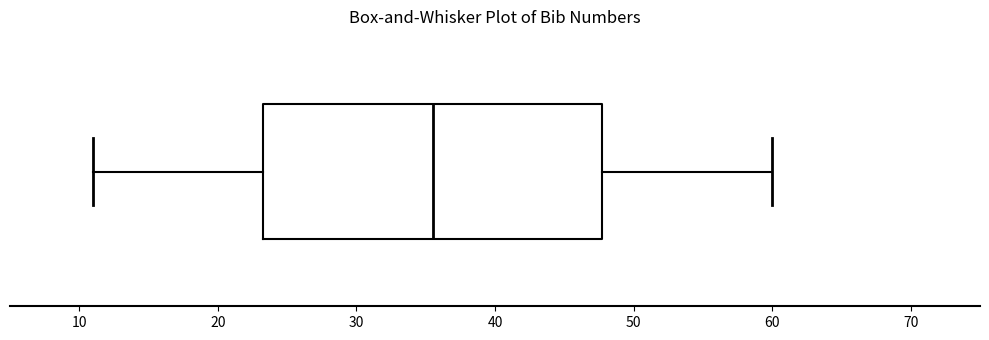

Read this box plot against the x-axis: the position of the median line, the range covered by the box, and the ends of both whiskers. The values are not printed on the chart, so give them approximately, as read against the axis.

median 36, box 23 to 48, whiskers 11 to 60